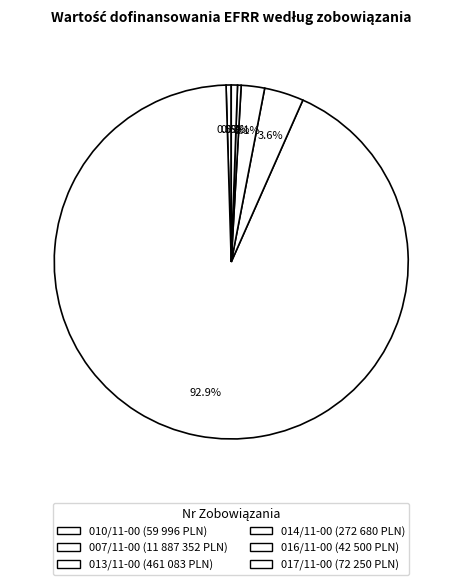

Count the number of slices in the pie.

6